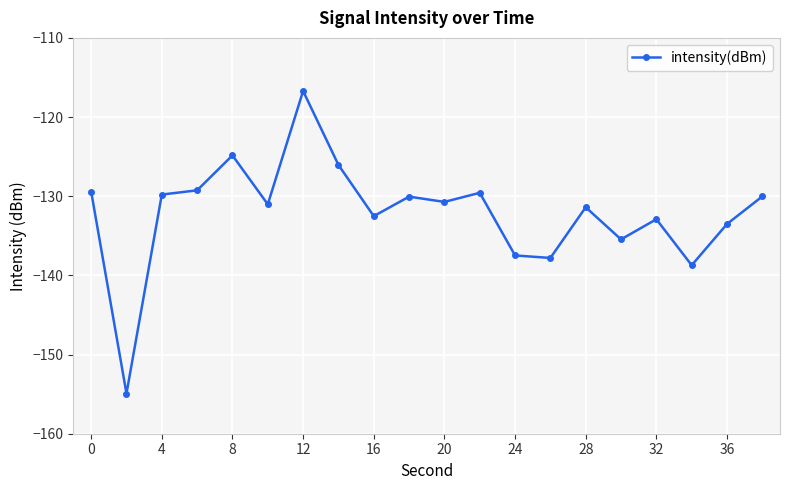

How many lines are shown in the chart?

1